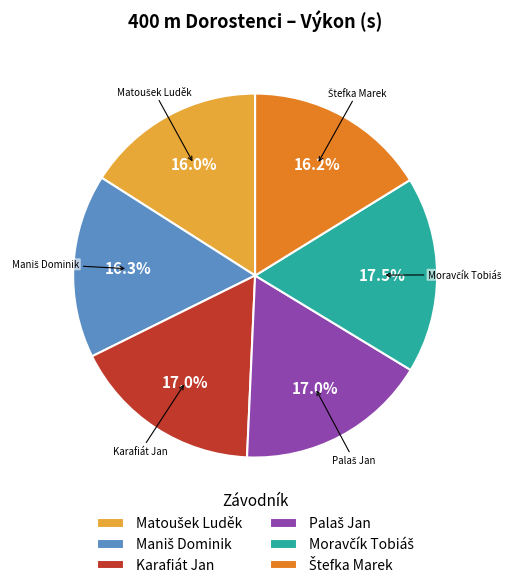

Is there any slice that represents more than half of the pie?

No